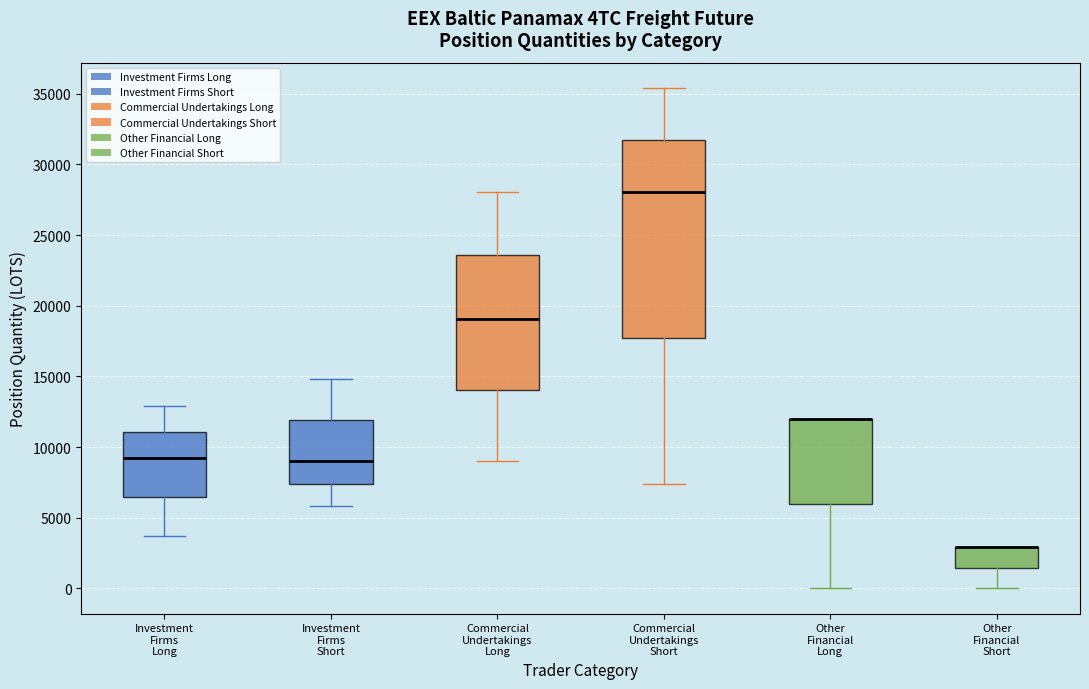

Where is the upper edge of the box for Other Financial Short on the y-axis? The values are not printed on the chart, so give them approximately, as read against the axis.

3000